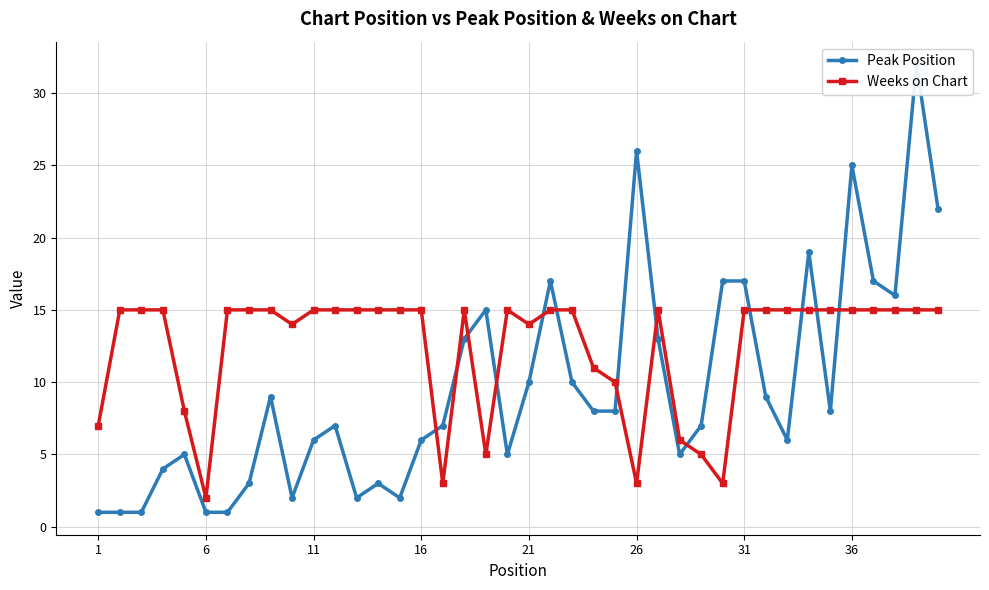

Reading left to right, transcribe all the data shown in this chart.

Peak Position: 1	1	1	4	5	1	1	3	9	2	6	7	2	3	2	6	7	13	15	5	10	17	10	8	8	26	13	5	7	17	17	9	6	19	8	25	17	16	32	22
Weeks on Chart: 7	15	15	15	8	2	15	15	15	14	15	15	15	15	15	15	3	15	5	15	14	15	15	11	10	3	15	6	5	3	15	15	15	15	15	15	15	15	15	15